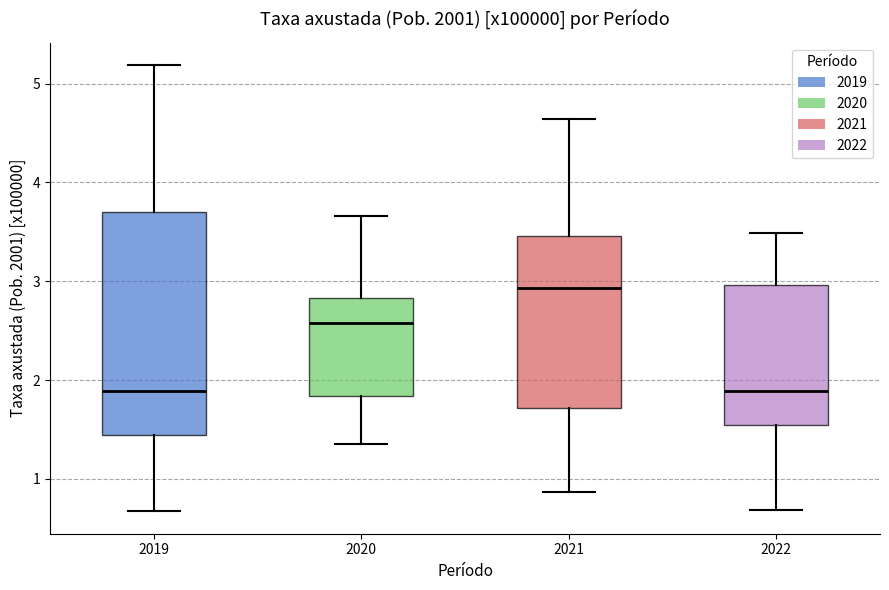

Comparing the boxes themselves (not the whiskers), which one is the tallest?

2019